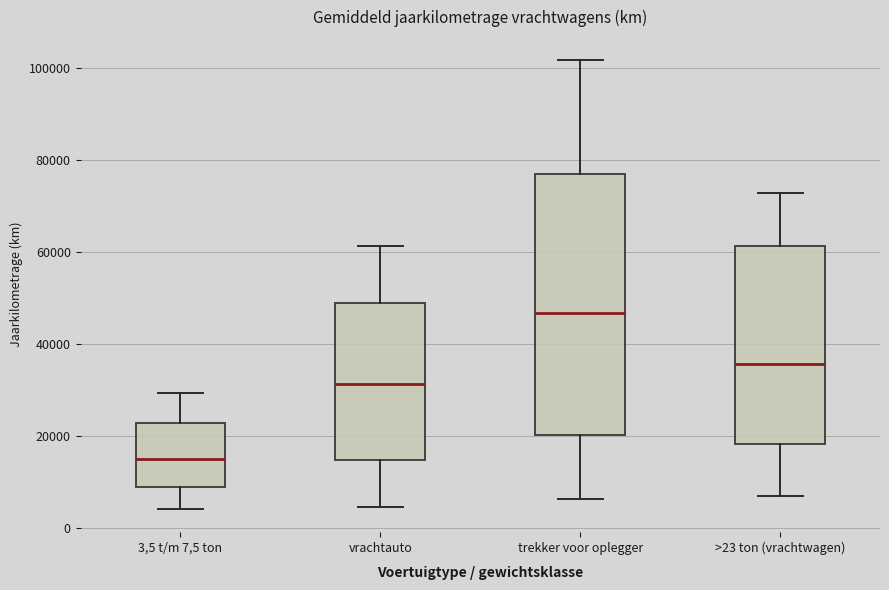

Where does the lower whisker of the box for vrachtauto end on the y-axis? The values are not printed on the chart, so give them approximately, as read against the axis.

4000